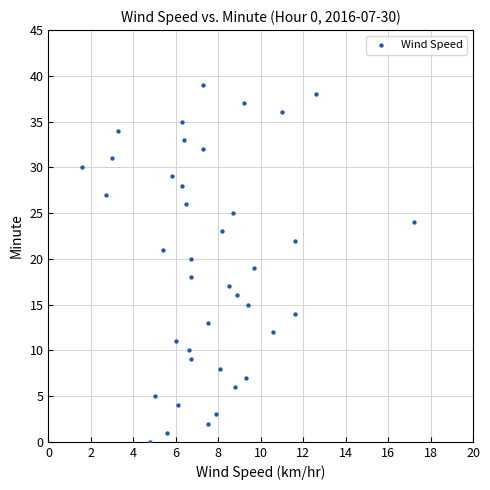

What is the range of Y values (max minus min)?

39